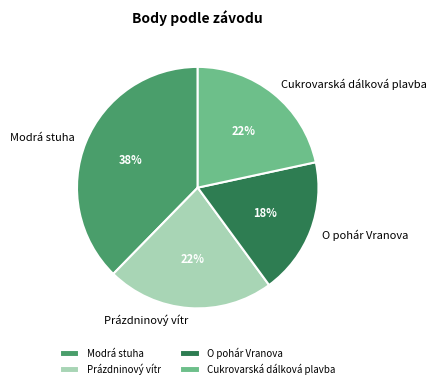

To the nearest percent, what is the combined percentage of Prázdninový vítr and Modrá stuha?

60%